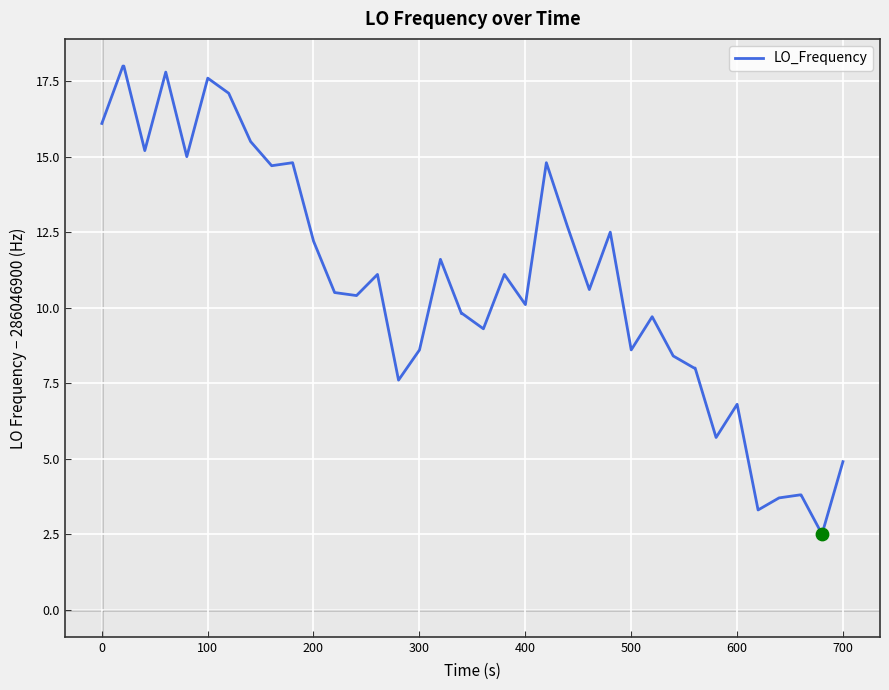

What is the greatest value displayed?

18.0